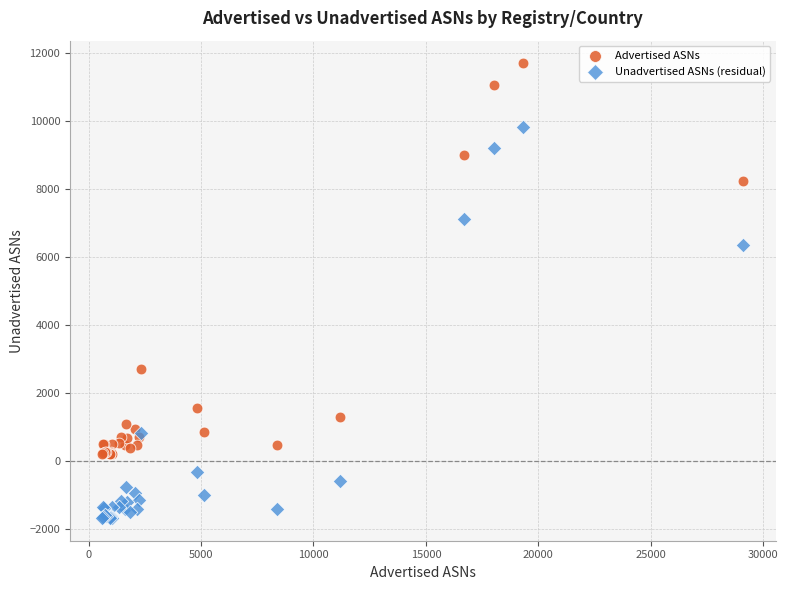

Which series reaches the minimum Y coordinate?

Unadvertised ASNs (residual)